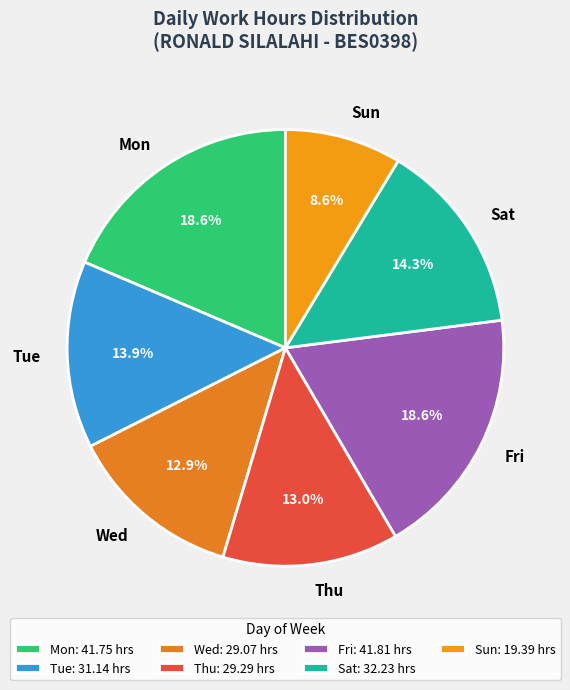

What portion of the pie excludes Tue?

86.1%